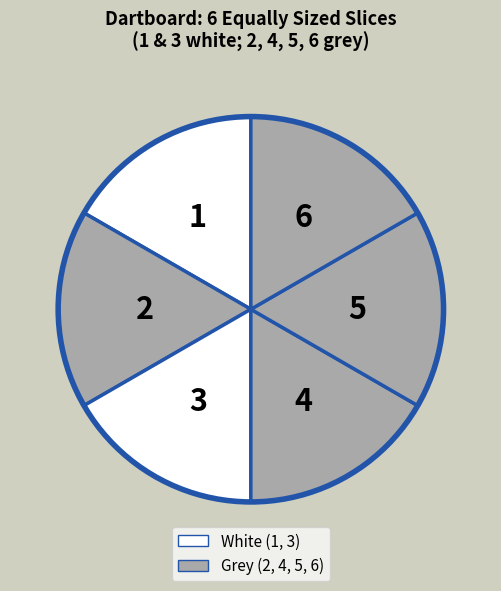

True or false: 4 accounts for 8% of the total.

False